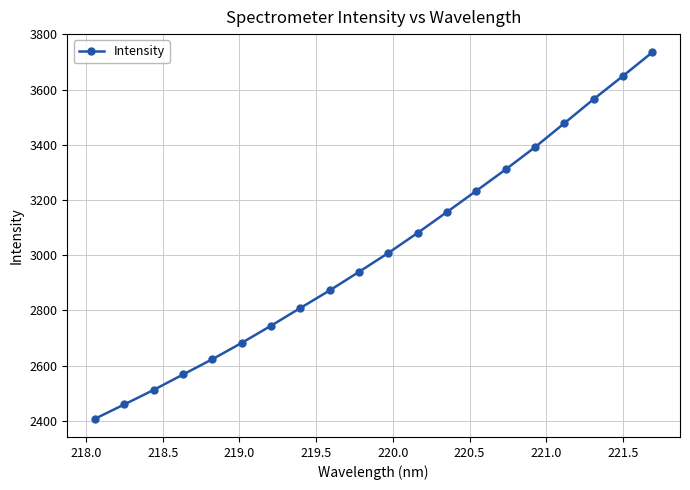

How many lines are shown in the chart?

1